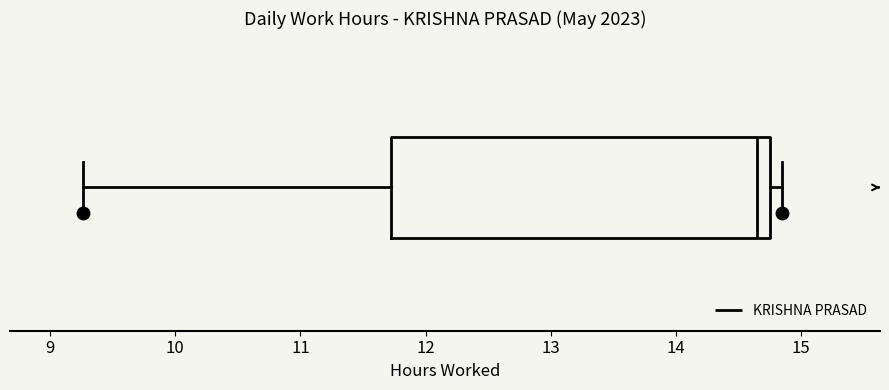

Where is the left edge of the box on the x-axis? The values are not printed on the chart, so give them approximately, as read against the axis.

11.7